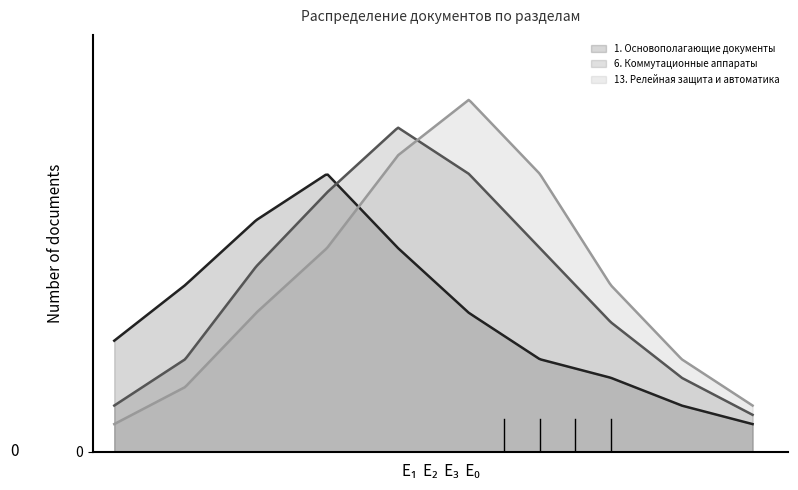

What is the value of the 6. Коммутационные аппараты point at the 4th from the left?

28